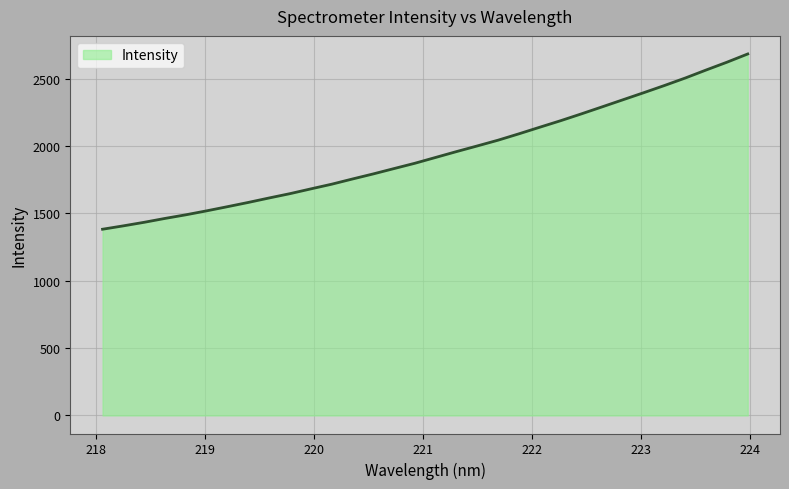

What is the difference between the maximum and minimum values?

1301.9